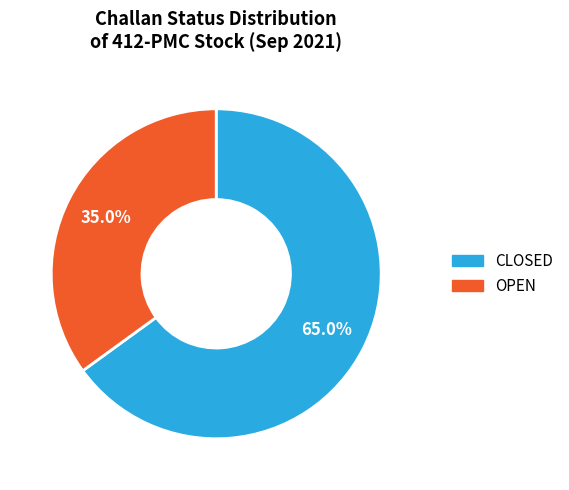

Is CLOSED the majority of the pie?

Yes